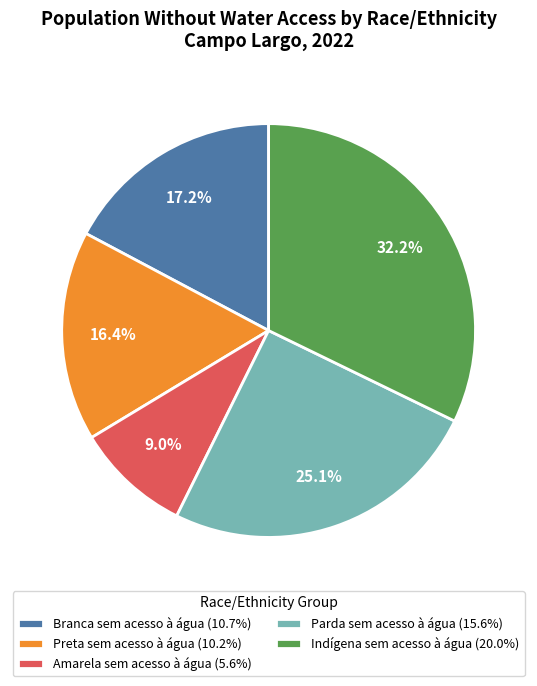

Which category has the biggest portion of the pie?

Indígena sem acesso à água